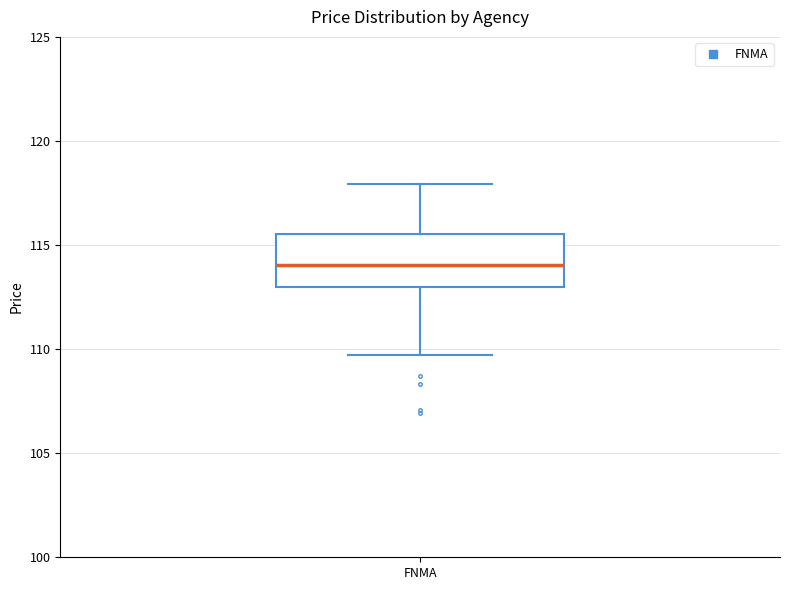

Read this box plot against the y-axis: the position of the median line, the range covered by the box, and the ends of both whiskers. The values are not printed on the chart, so give them approximately, as read against the axis.

median 114.0, box 113.0 to 115.5, whiskers 109.5 to 118.0